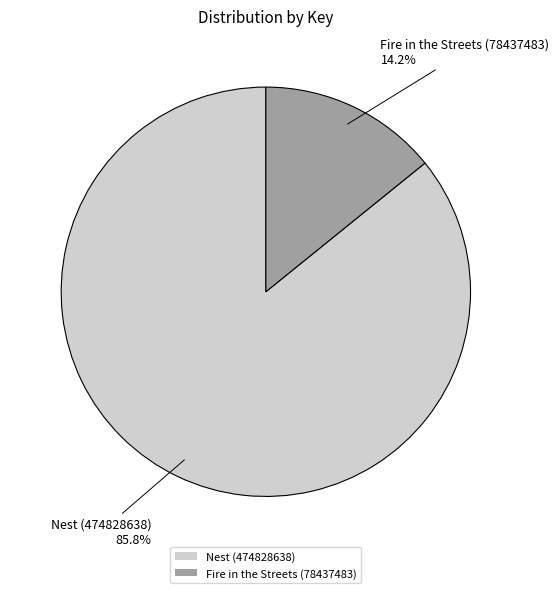

Between Nest (474828638) and Fire in the Streets (78437483), which is larger?

Nest (474828638)